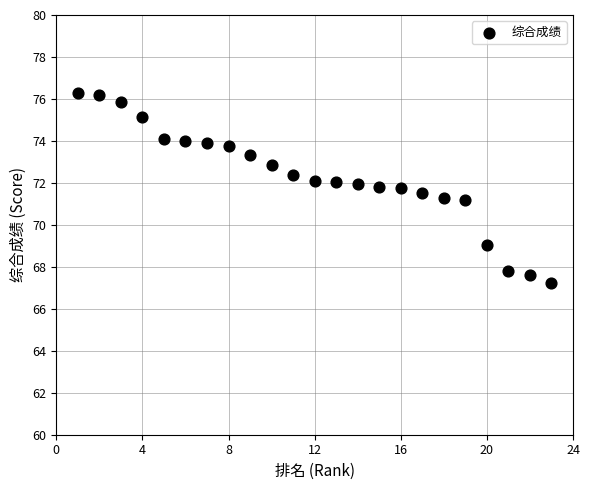

What is the range of Y values (max minus min)?

9.1